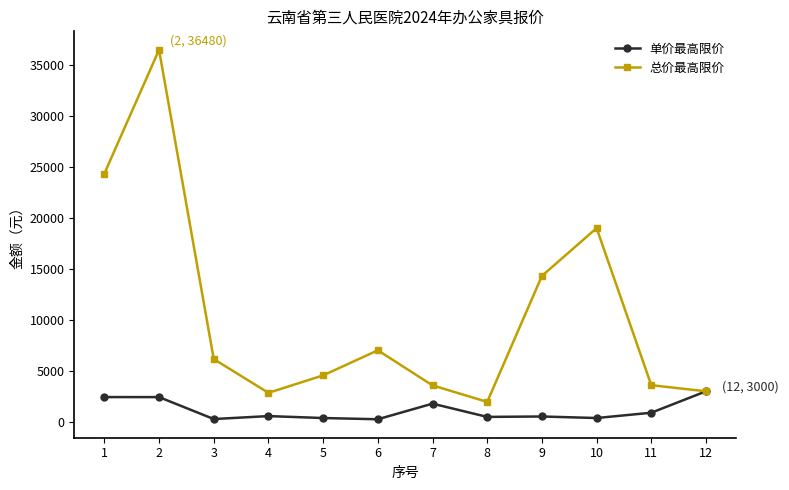

The value of 总价最高限价 at 6 is 11431. True or false?

False